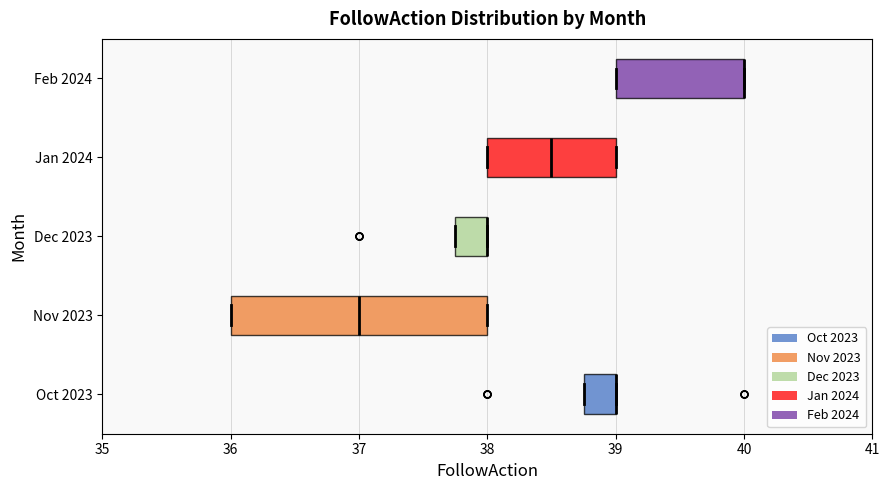

Reading bottom to top, transcribe this box plot: for each box, give where its median line is, the range the box spans, and where its two whiskers end, as read against the x-axis. The values are not printed on the chart, so give them approximately, as read against the axis.

Oct 2023: median 39.0 (drawn on the box's right edge), box 38.8 to 39.0, whiskers 38.8 to 39.0
Nov 2023: median 37.0, box 36.0 to 38.0, whiskers 36.0 to 38.0
Dec 2023: median 38.0 (drawn on the box's right edge), box 37.8 to 38.0, whiskers 37.8 to 38.0
Jan 2024: median 38.5, box 38.0 to 39.0, whiskers 38.0 to 39.0
Feb 2024: median 40.0 (drawn on the box's right edge), box 39.0 to 40.0, whiskers 39.0 to 40.0